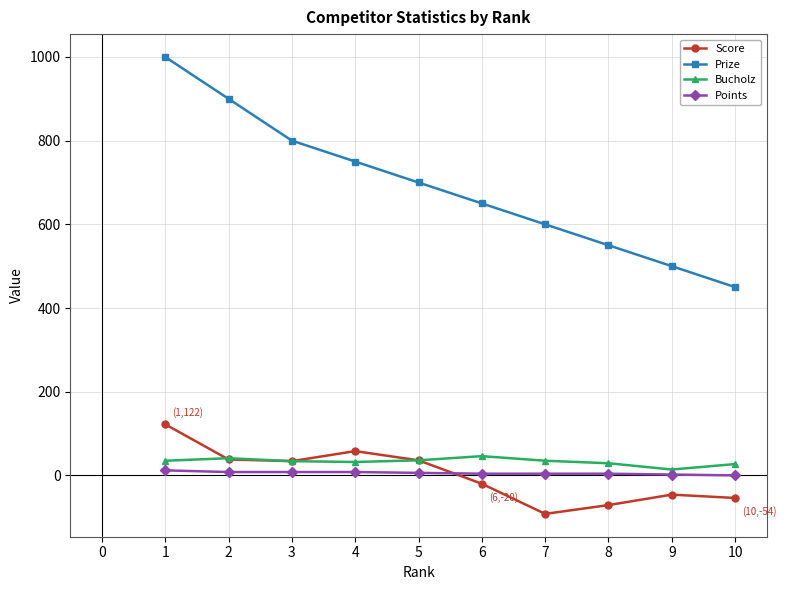

At which label does Bucholz reach its minimum?

9